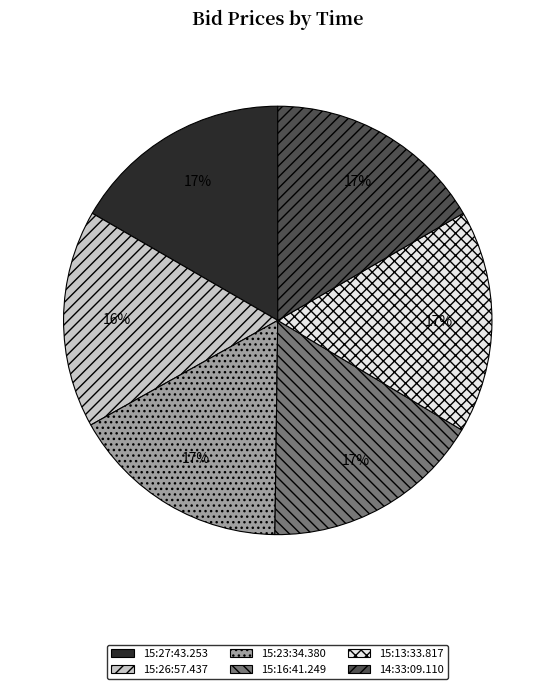

To the nearest percent, what percentage of the pie is 15:26:57.437?

16%